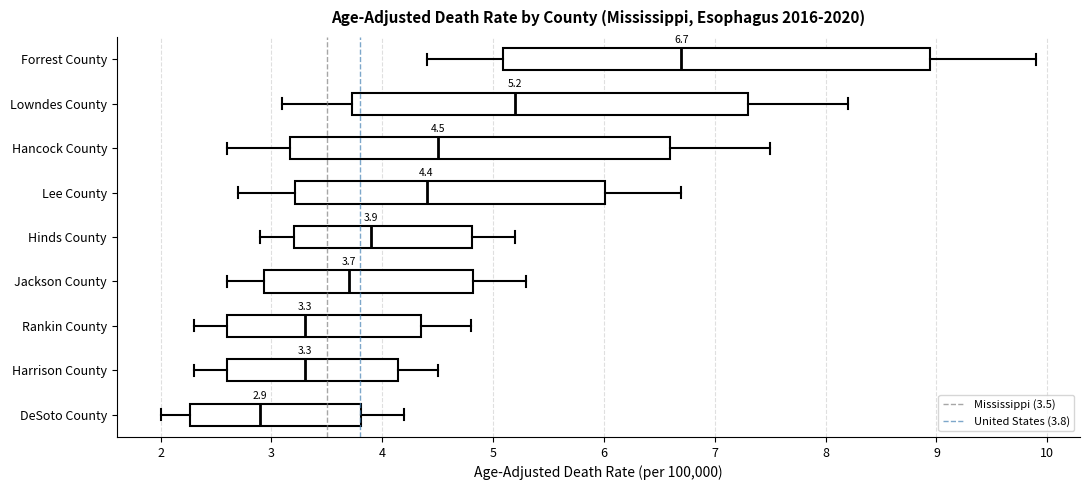

Comparing the boxes themselves (not the whiskers), which one is the widest?

Forrest County